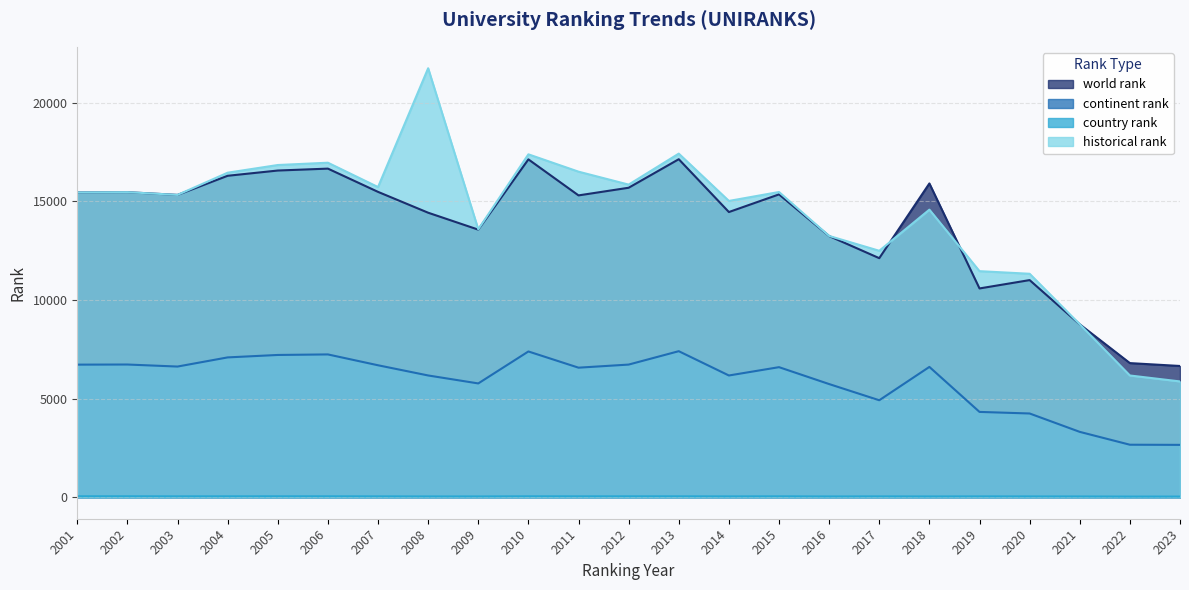

What is the difference between the highest and lowest values at 2004?

16411.5